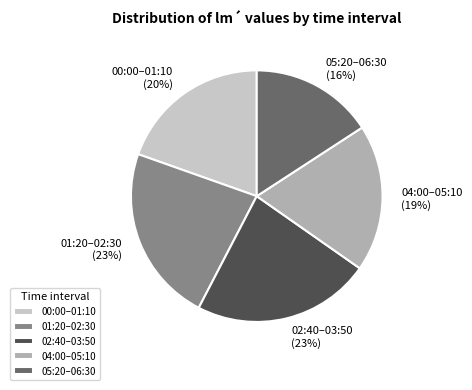

The 05:20–06:30 slice represents 27% of the pie. True or false?

False